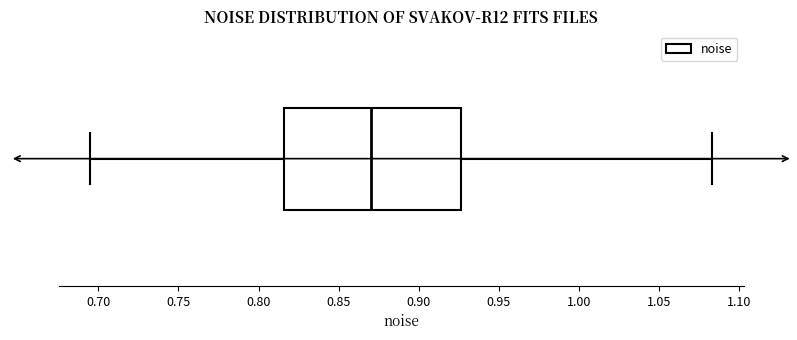

Transcribe this box plot: give where the median line is, the range the box spans, and where the two whiskers end, as read against the x-axis. The values are not printed on the chart, so give them approximately, as read against the axis.

median 0.870, box 0.815 to 0.925, whiskers 0.695 to 1.085